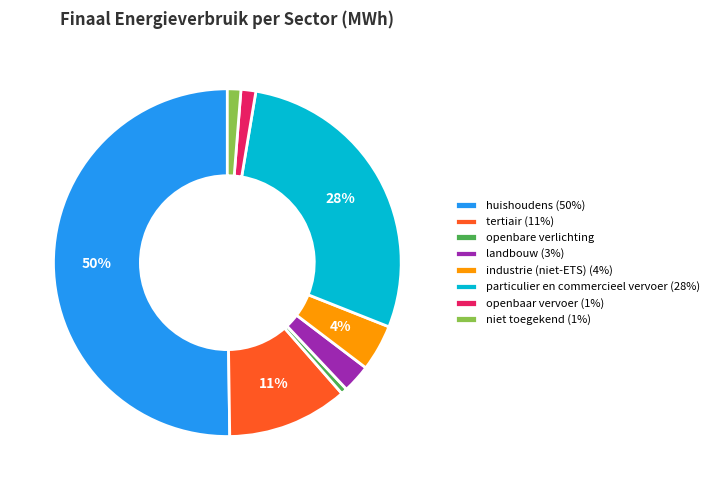

How many segments does this pie chart have?

8